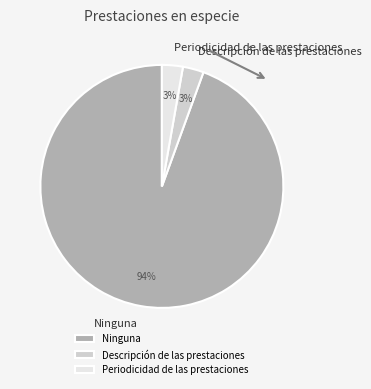

How many segments does this pie chart have?

3